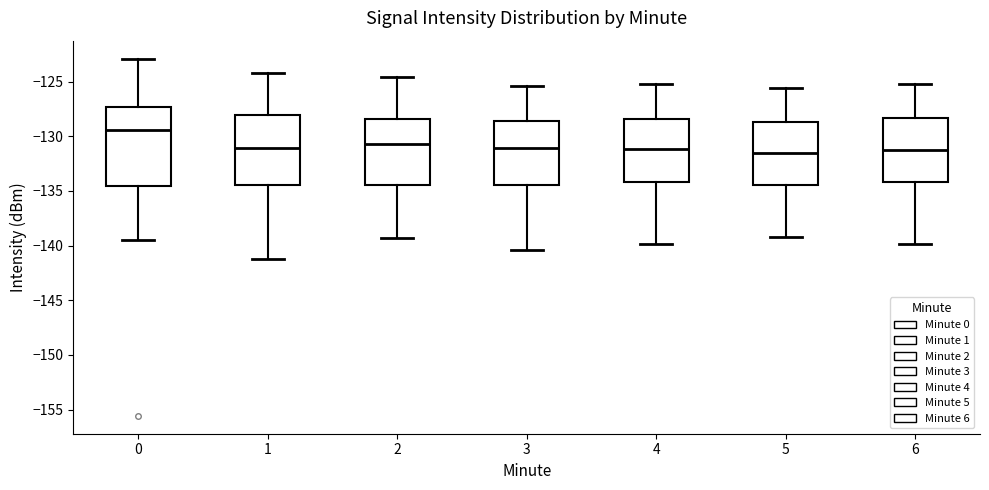

Where does the median line of the box at x = 1 sit on the y-axis? The values are not printed on the chart, so give them approximately, as read against the axis.

-131.0